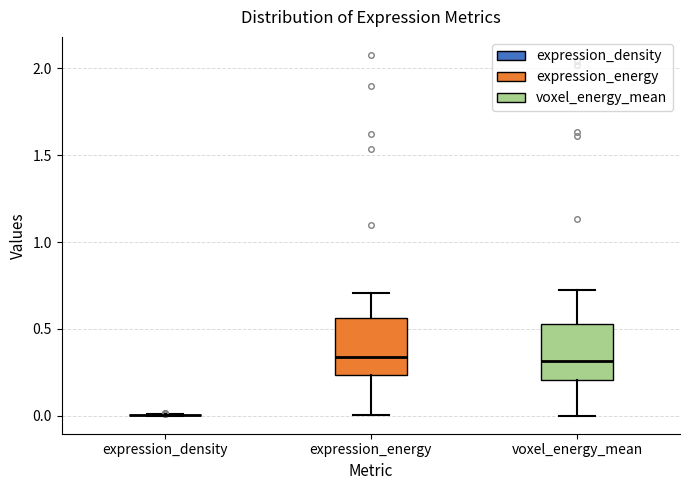

Reading left to right, read every box against the y-axis: the position of its median line, the range the box covers, and the ends of its whiskers. The values are not printed on the chart, so give them approximately, as read against the axis.

expression_density: box collapsed to a line at 0.00, whiskers 0.00 to 0.00
expression_energy: median 0.35, box 0.25 to 0.55, whiskers 0.00 to 0.70
voxel_energy_mean: median 0.30, box 0.20 to 0.55, whiskers 0.00 to 0.75